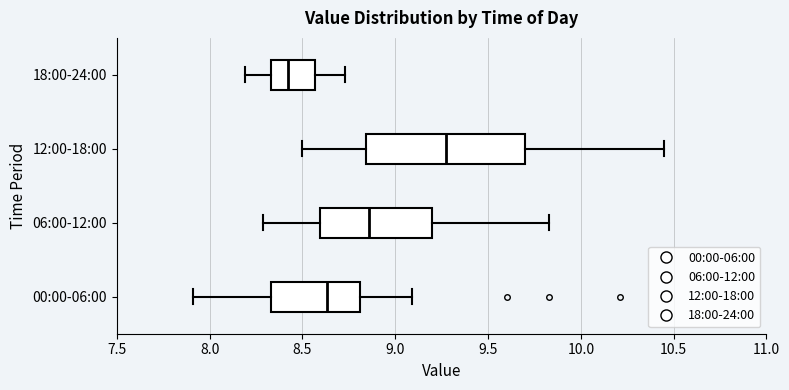

Where does the median line of the box for 12:00-18:00 sit on the x-axis? The values are not printed on the chart, so give them approximately, as read against the axis.

9.30